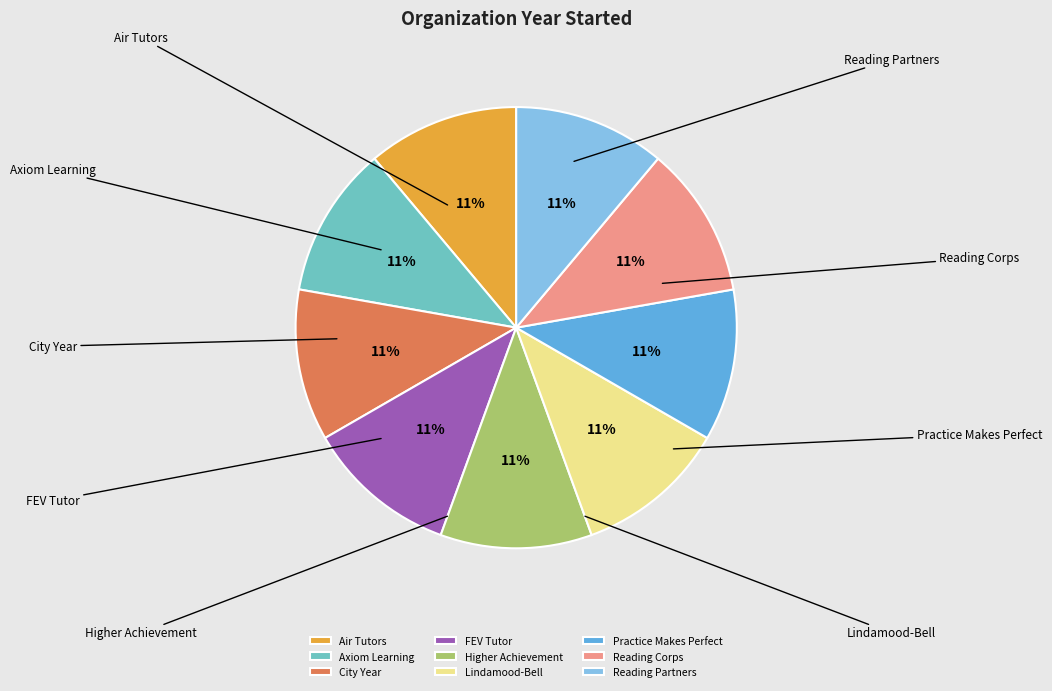

To the nearest percent, what portion does Air Tutors represent?

11%